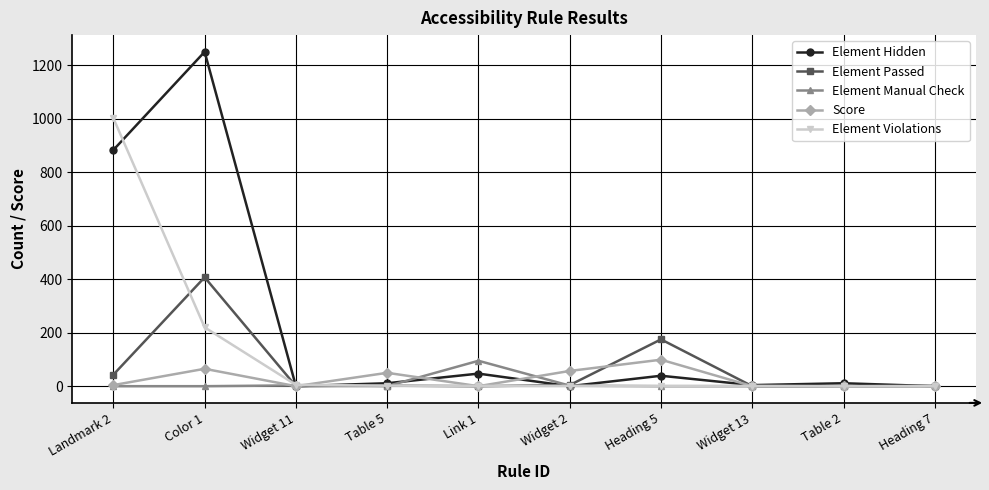

Count the number of categories in the chart.

10